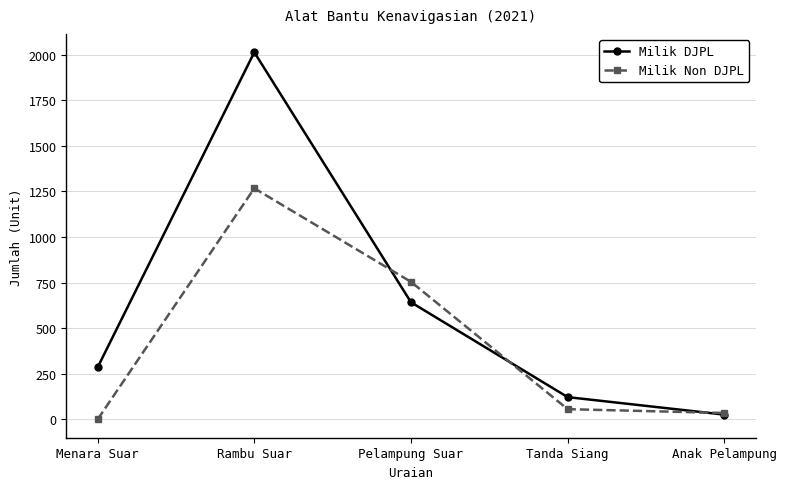

Which series has the widest spread of values?

Milik DJPL